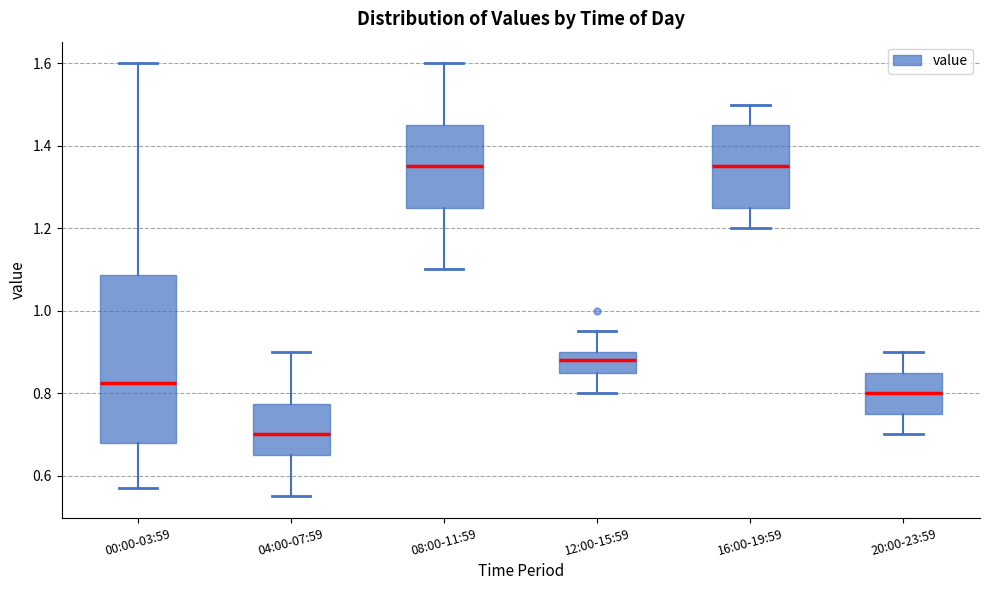

Which box is the tallest, from its lower edge to its upper edge?

00:00-03:59